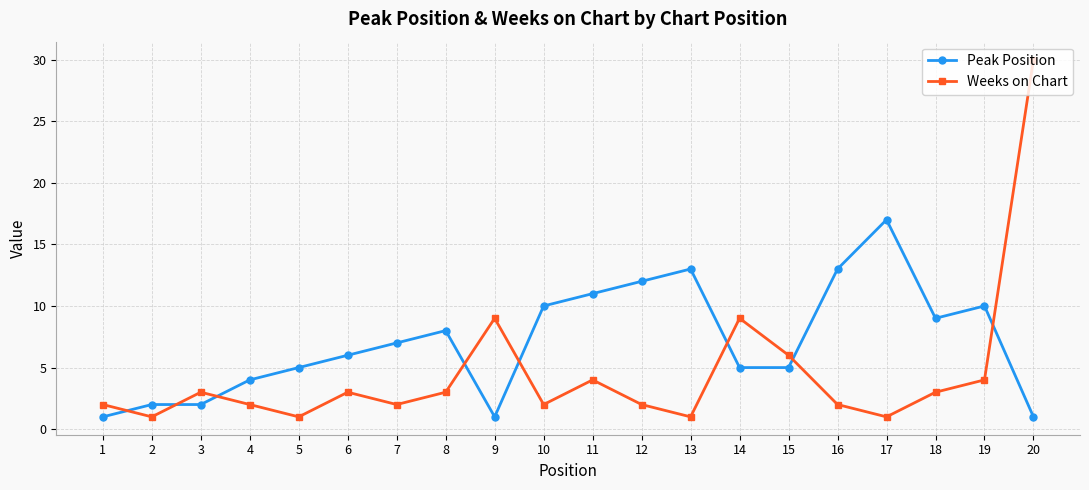

How many interior local peaks does the Weeks on Chart series have?

5